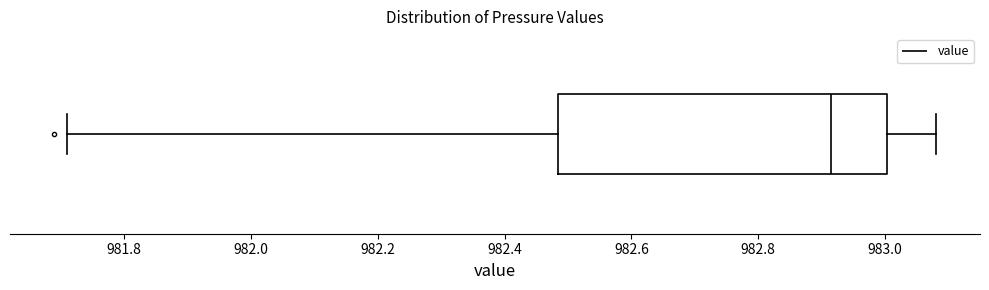

Where is the left edge of the box on the x-axis? The values are not printed on the chart, so give them approximately, as read against the axis.

982.48